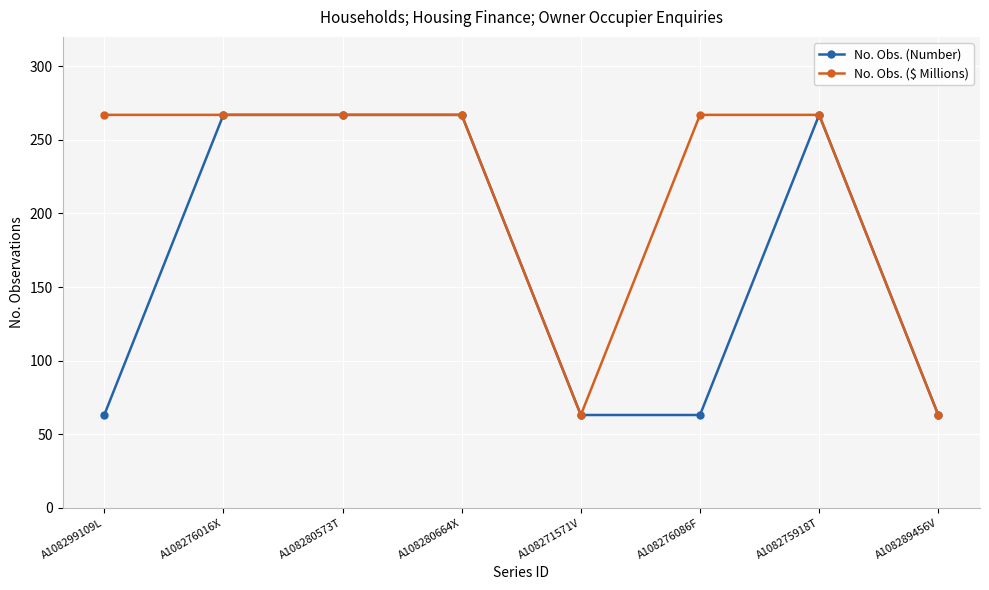

What is the highest value of the No. Obs. ($ Millions) series?

267